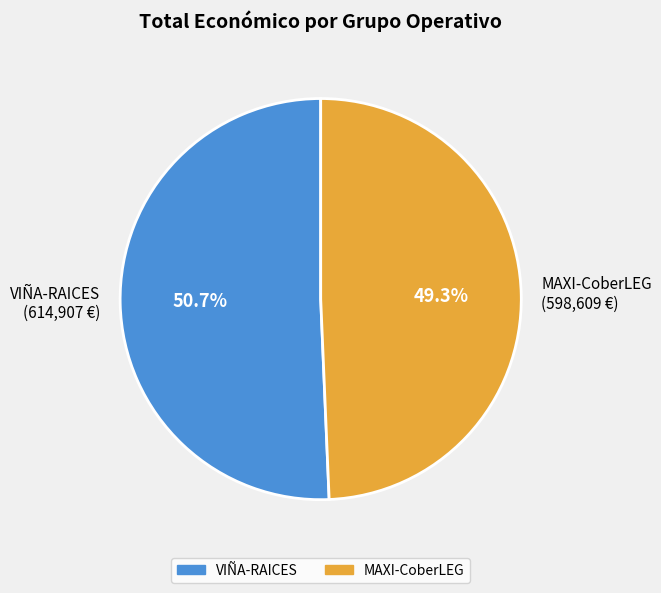

What portion of the pie excludes MAXI-CoberLEG (598,609 €)?

50.7%